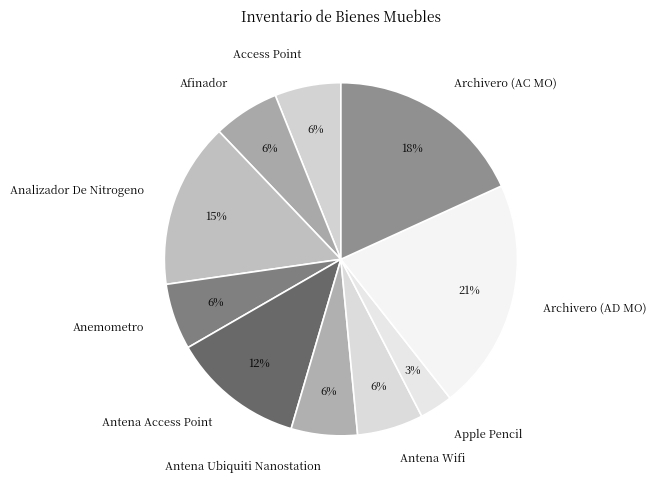

To the nearest percent, what is the difference between the largest and smallest slice percentages?

18%